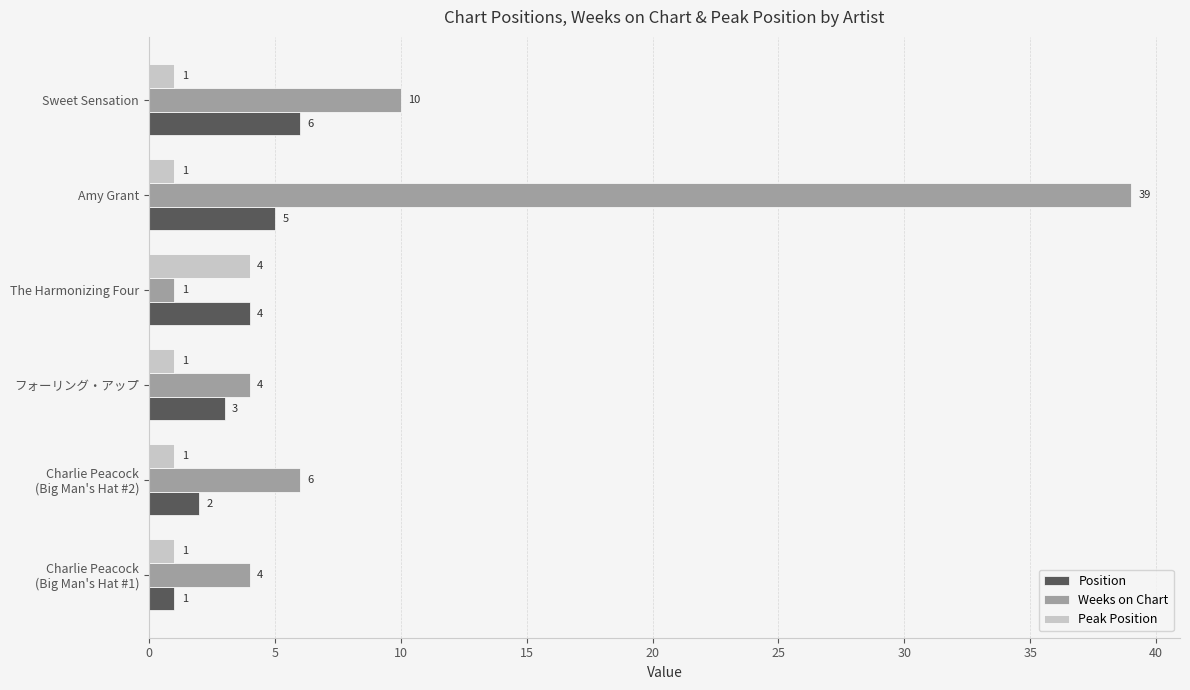

Which series has the widest spread of values?

Weeks on Chart